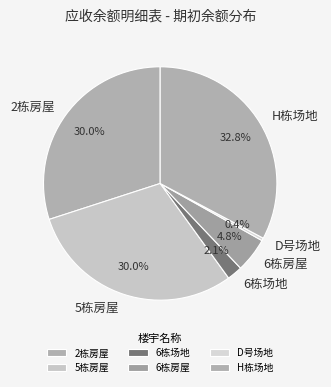

Between 6栋场地 and H栋场地, which is larger?

H栋场地